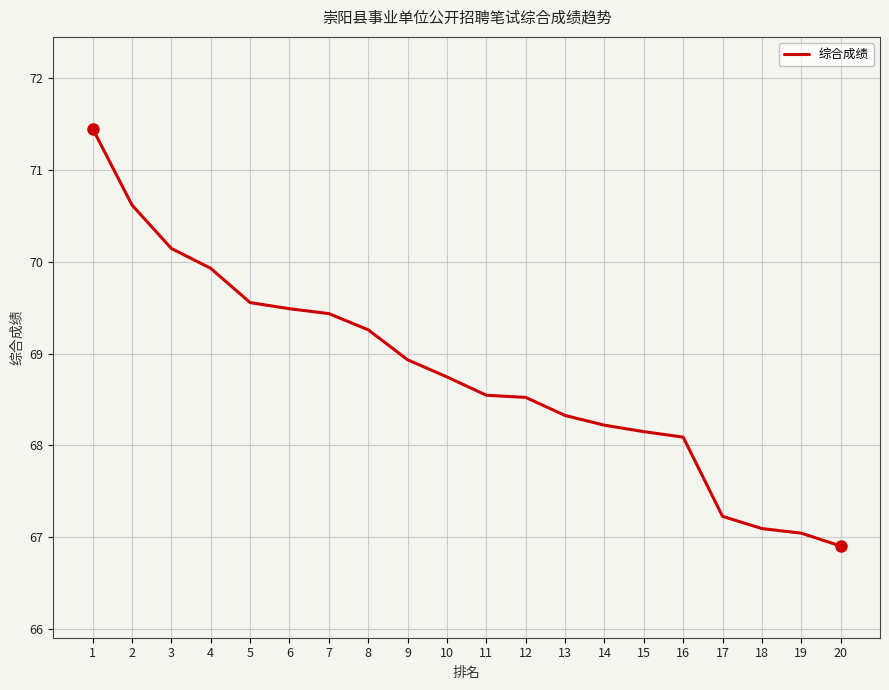

What is the difference between the values at 16 and 6?

1.4